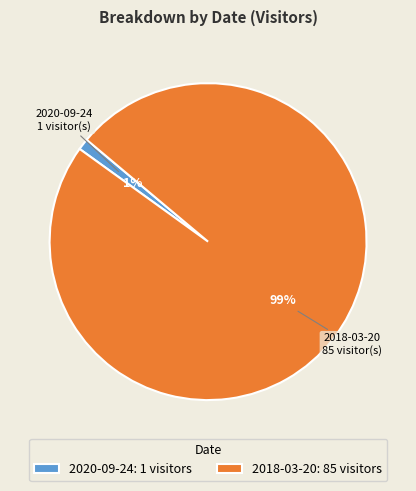

True or false: 2018-03-20 accounts for 99% of the total.

True